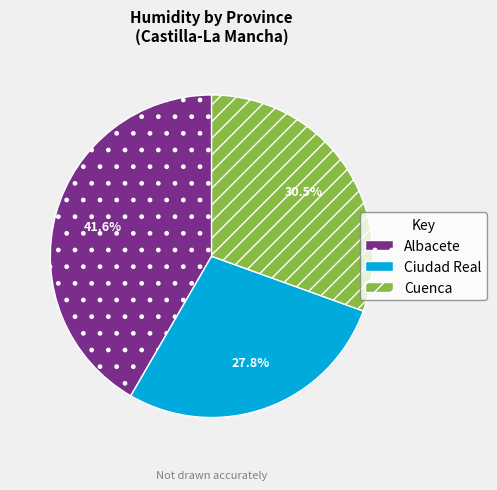

Is there any slice that represents more than half of the pie?

No